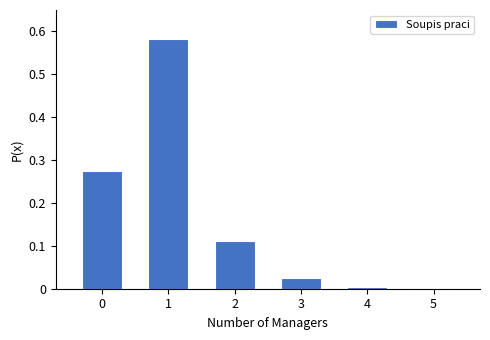

What is the sum of all values?

1.0